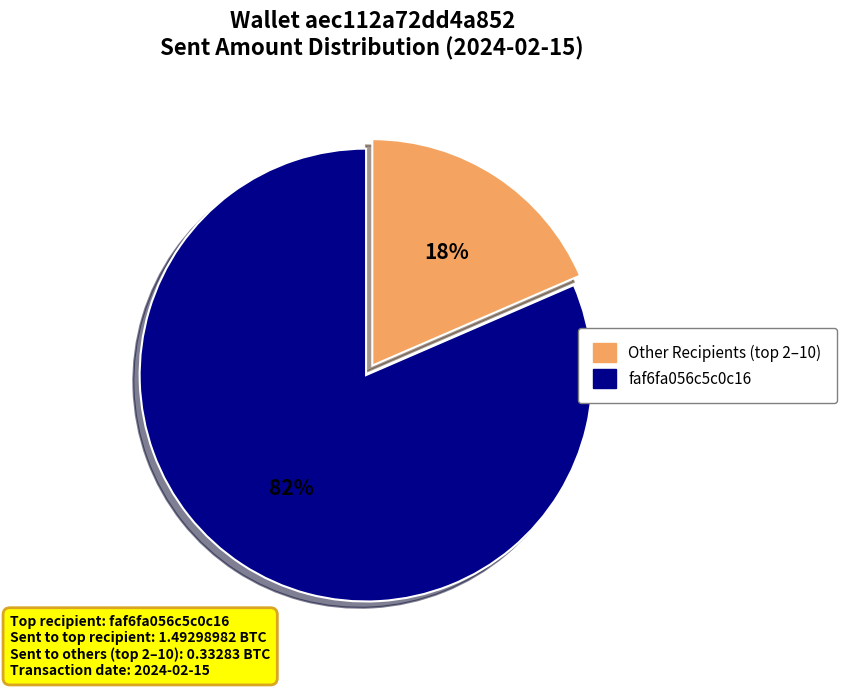

Is there any slice that represents more than half of the pie?

Yes